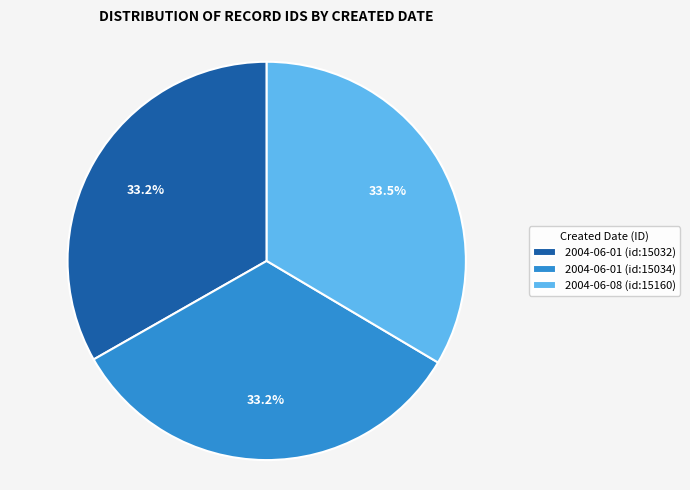

What percentage do 2004-06-01 (id:15032) and 2004-06-08 (id:15160) together represent?

66.8%